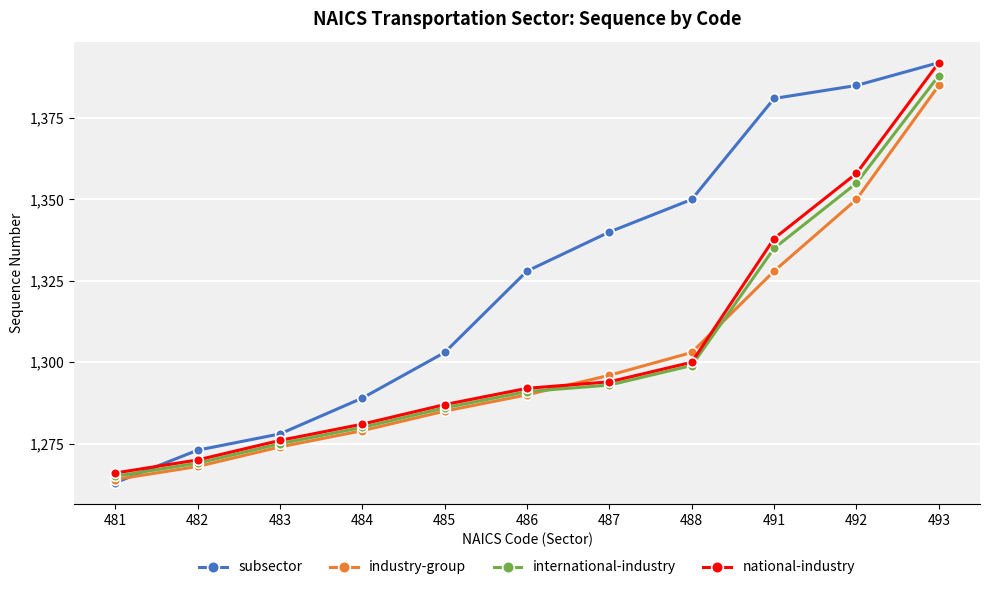

What is the difference between the national-industry values at 487 and 485?

7